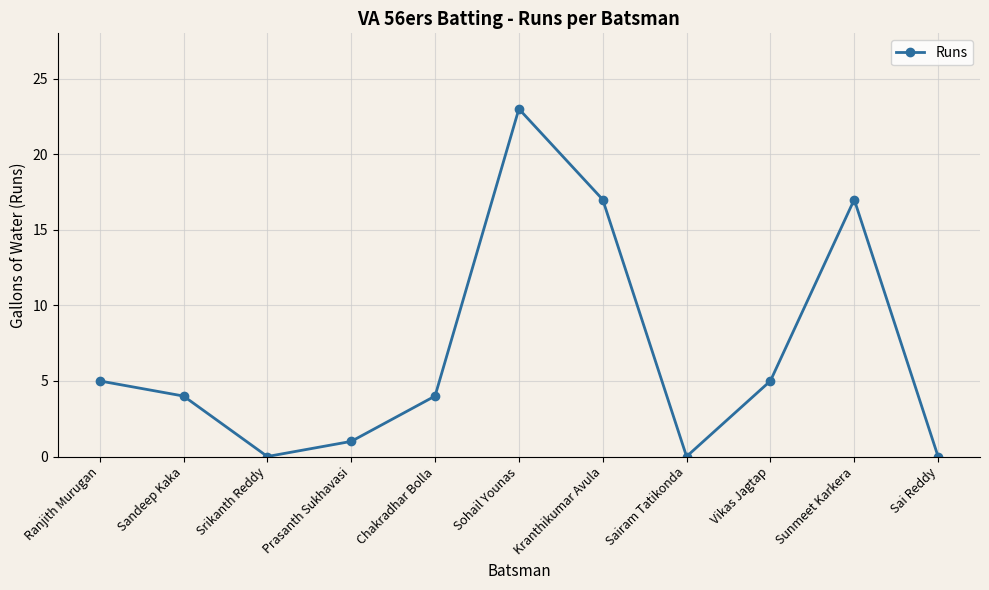

Is it true that the value at Sunmeet Karkera is 17?

True